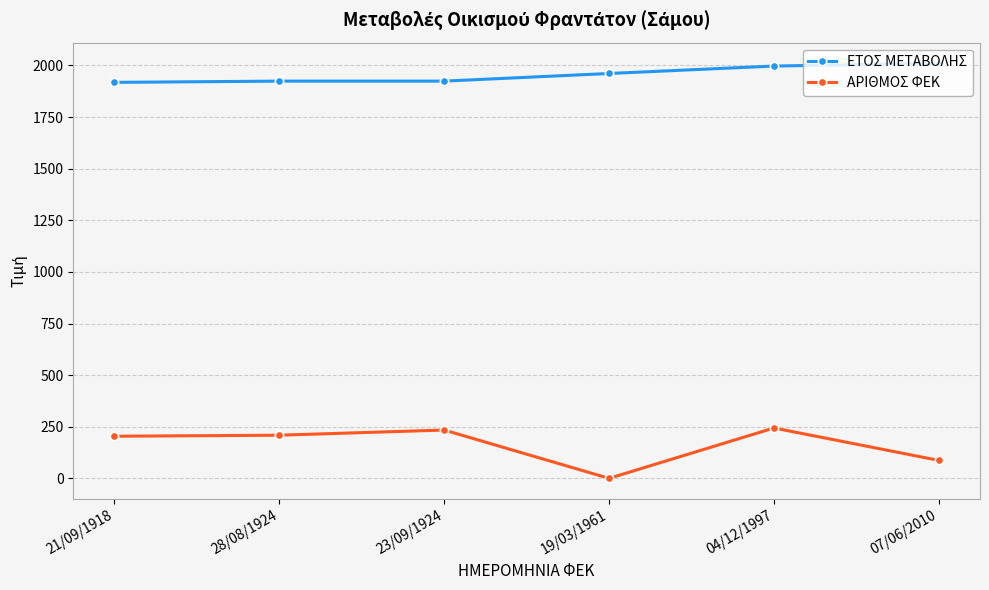

What is the approximate value of ΕΤΟΣ ΜΕΤΑΒΟΛΗΣ at 23/09/1924, to the nearest 10?

1920